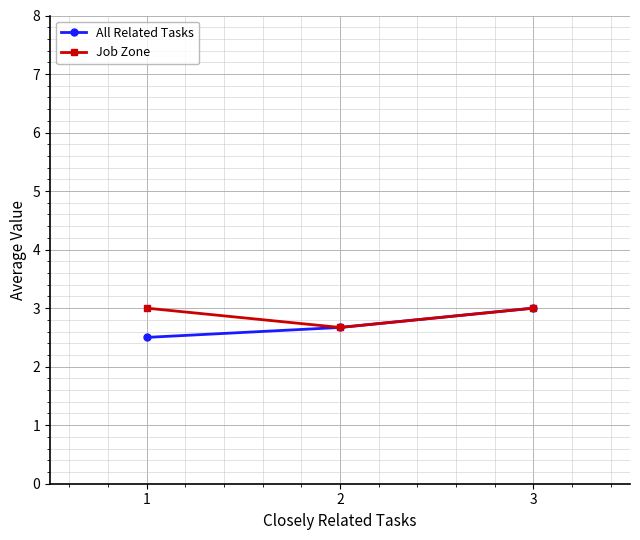

Is it true that All Related Tasks equals 4.2 at 2?

False